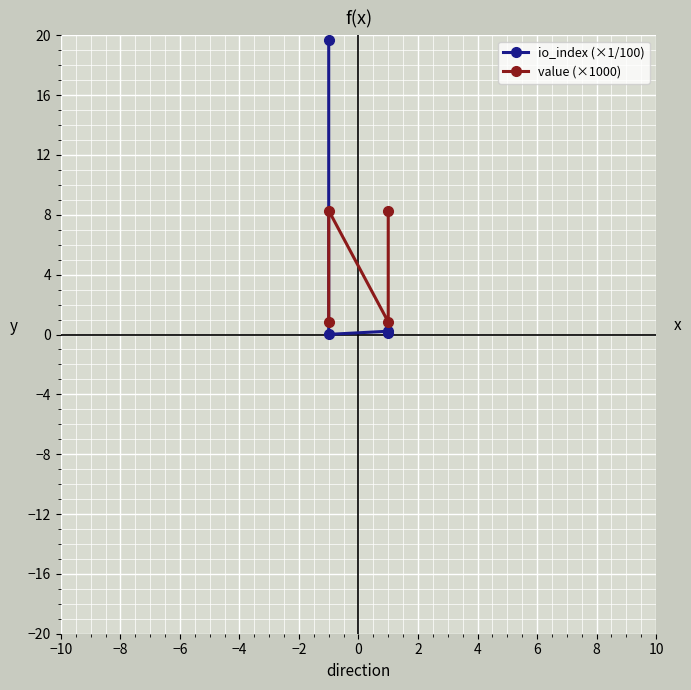

How many lines are shown in the chart?

2